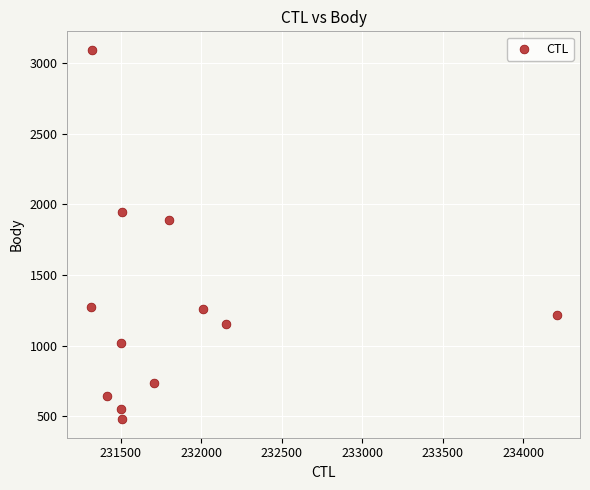

What is the average X value?

231828